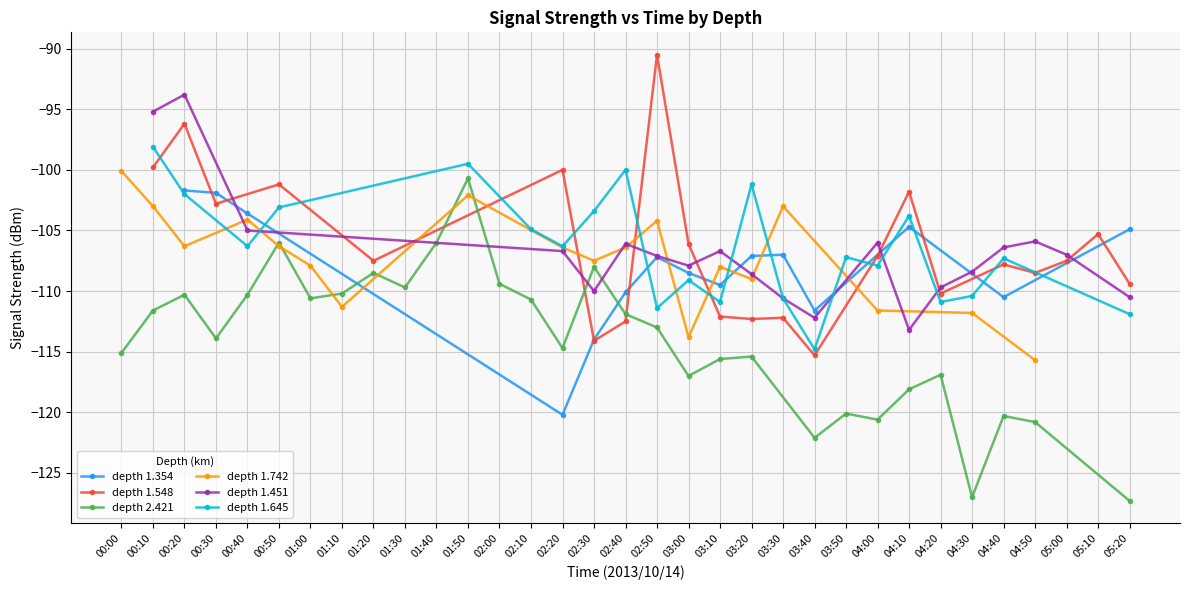

What is the label of the 18th point from the left?

02:50